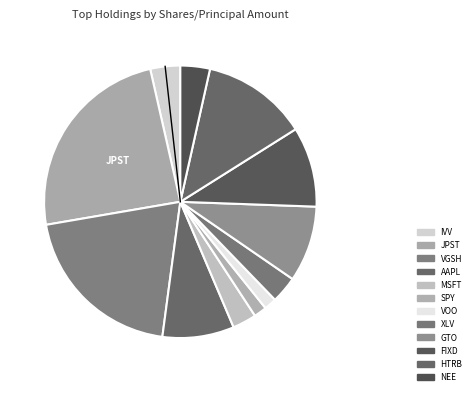

Is VGSH the majority of the pie?

No